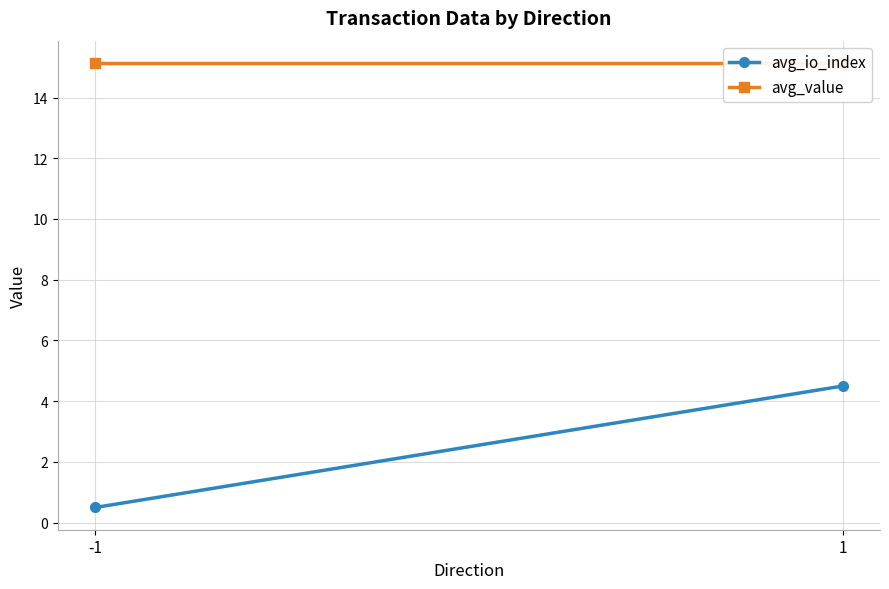

What is the highest value of the avg_io_index series?

4.5